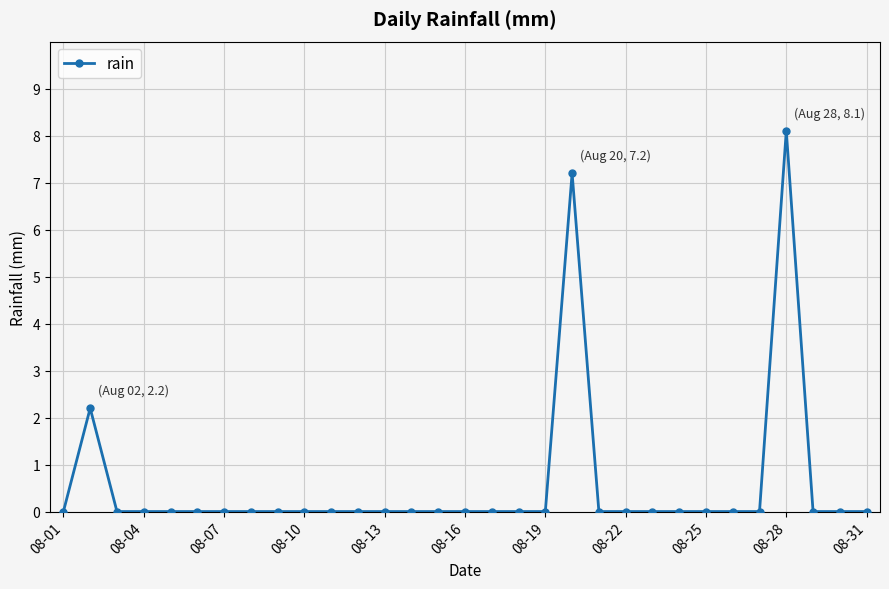

Count the number of categories in the chart.

31